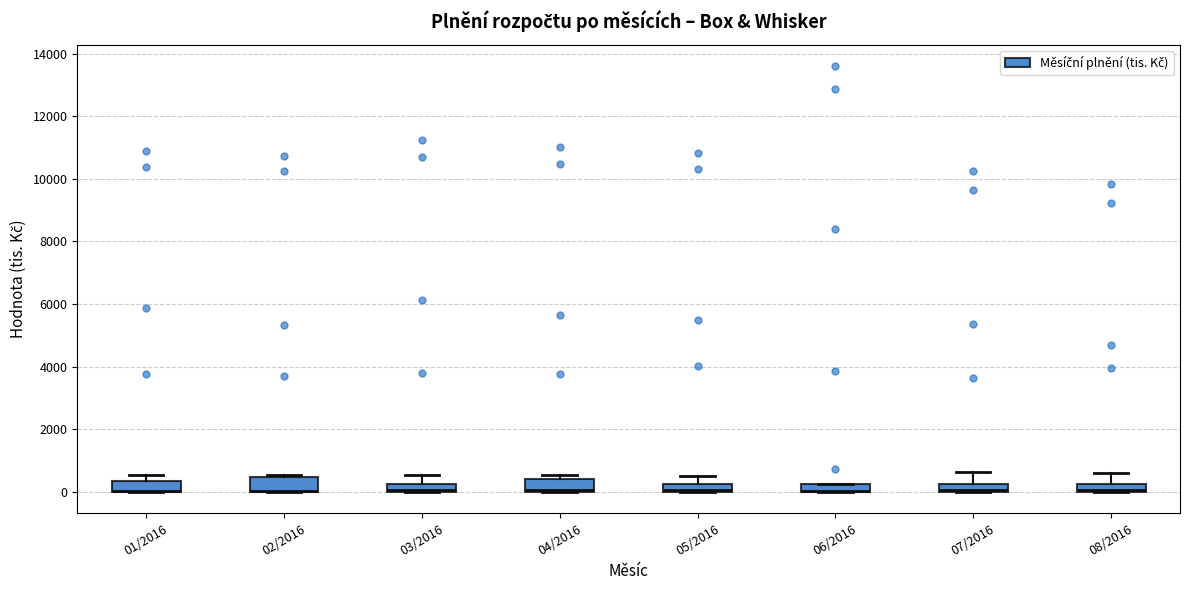

Where is the lower edge of the box for 02/2016 on the y-axis? The values are not printed on the chart, so give them approximately, as read against the axis.

0